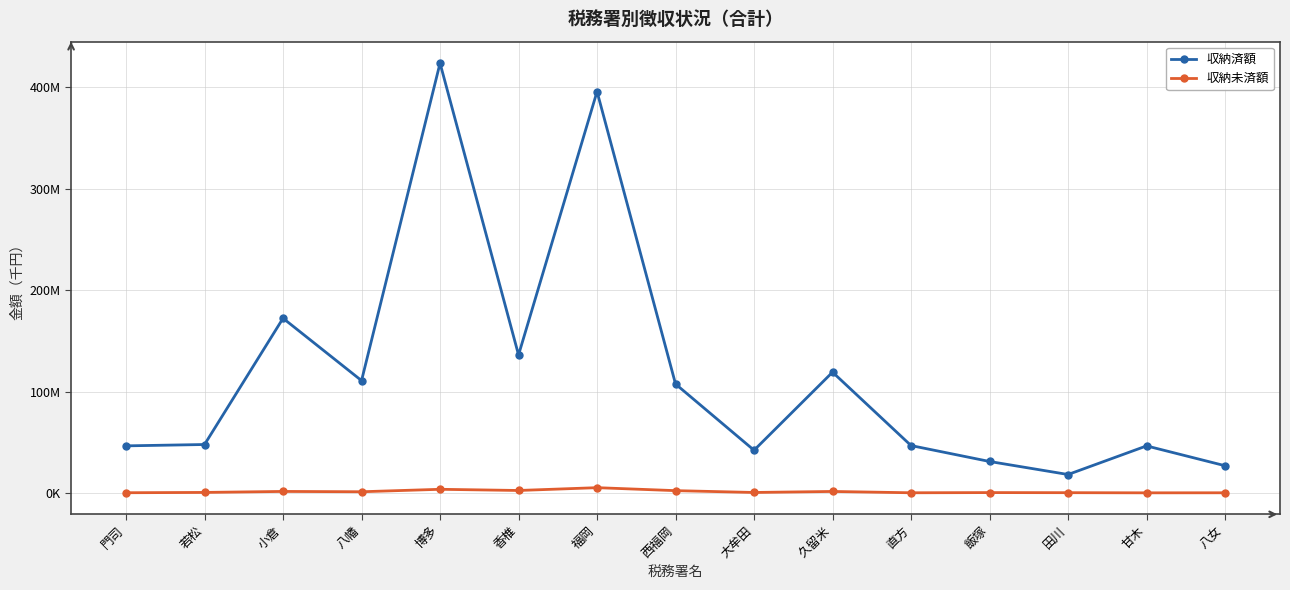

At which category is the sum across all series the highest?

博多